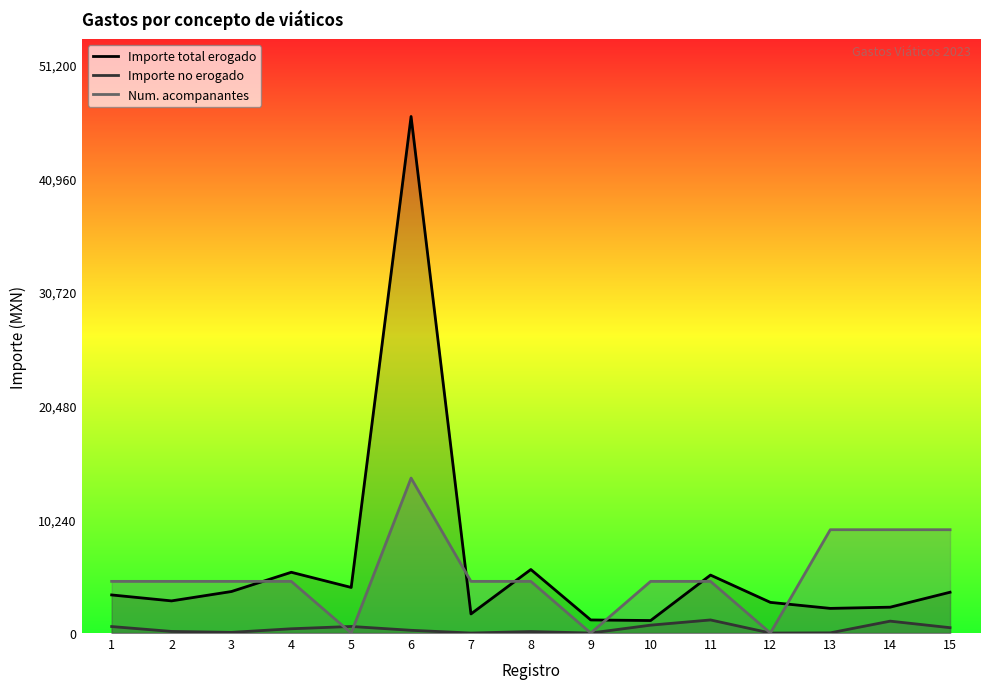

Which category has the highest value in the Importe no erogado series?

11